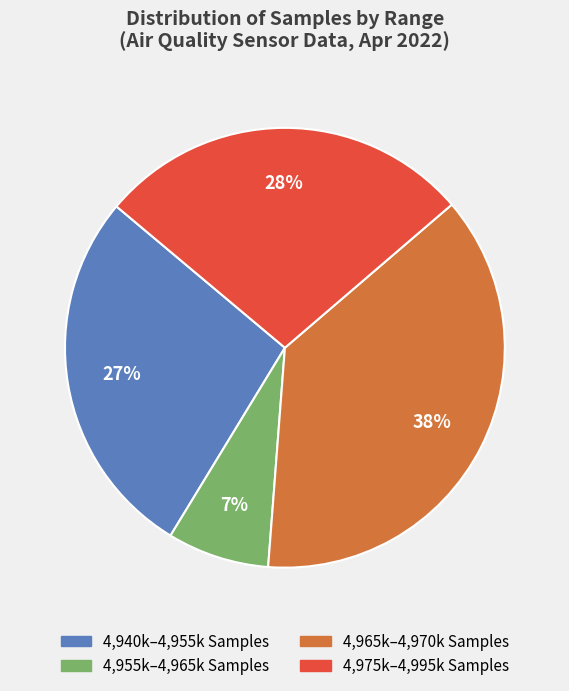

Does any single category account for the majority?

No